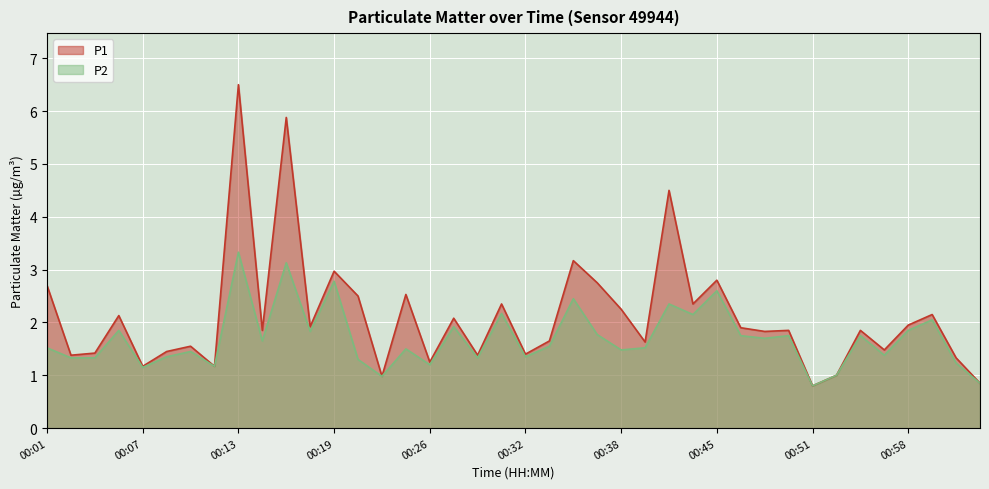

List the series in order of their overall mean, highest first.

P1, P2